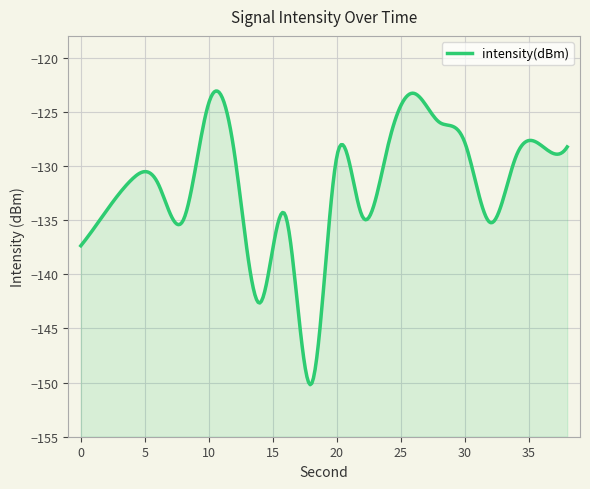

How many interior local valleys (lower than both neighbors) does the data have?

5